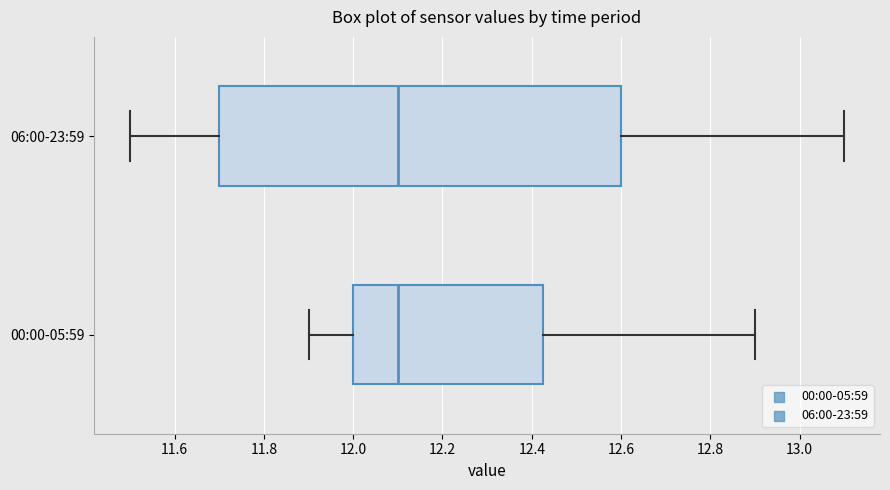

Reading bottom to top, transcribe this box plot: for each box, give where its median line is, the range the box spans, and where its two whiskers end, as read against the x-axis. The values are not printed on the chart, so give them approximately, as read against the axis.

00:00-05:59: median 12.10, box 12.00 to 12.42, whiskers 11.90 to 12.90
06:00-23:59: median 12.10, box 11.70 to 12.60, whiskers 11.50 to 13.10